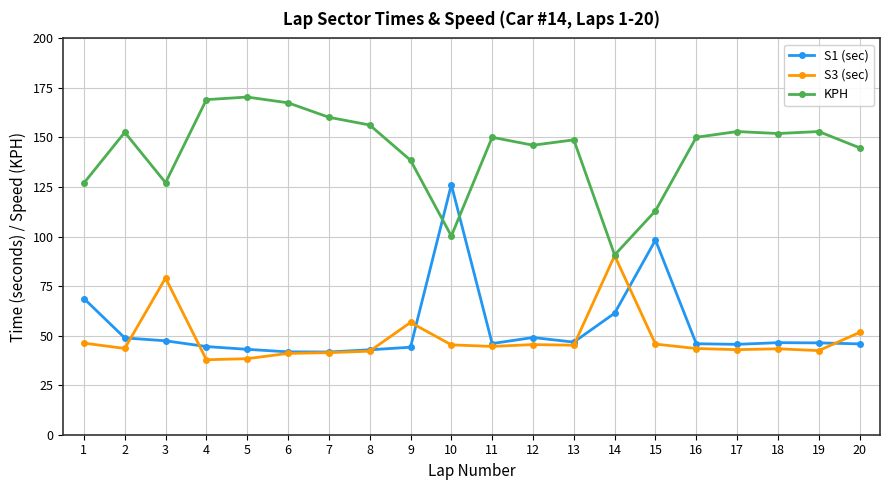

At which category is the sum across all series the highest?

10